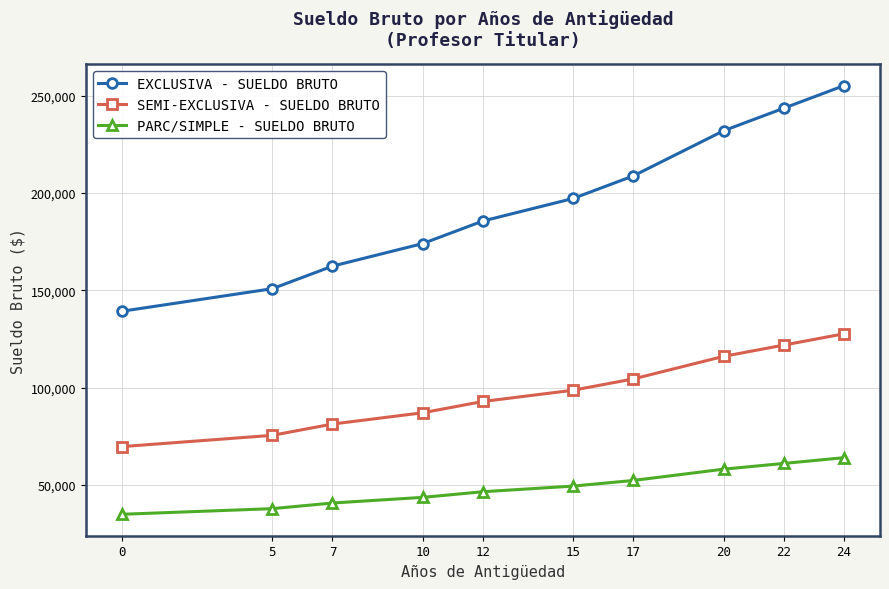

What is the spread (max minus min) of values at 5?

113113.1